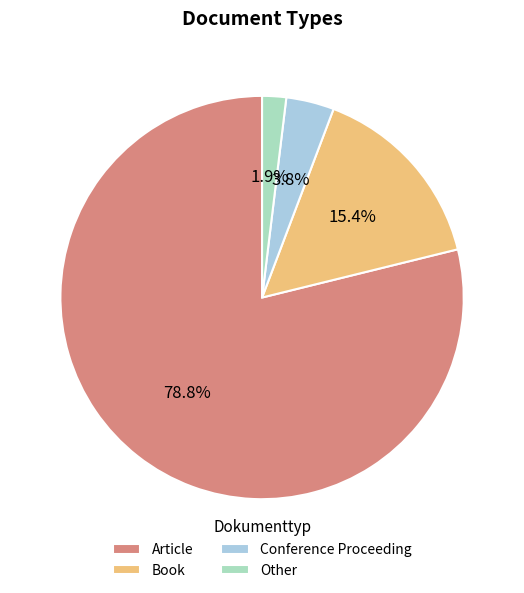

Between Conference Proceeding and Book, which is larger?

Book